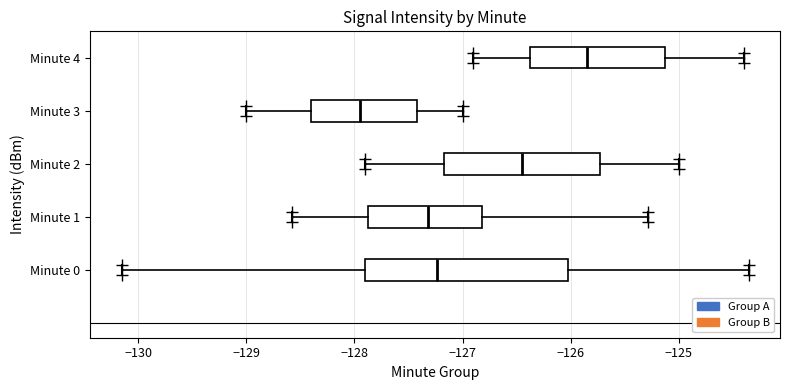

Reading bottom to top, transcribe this box plot: for each box, give where its median line is, the range the box spans, and where its two whiskers end, as read against the x-axis. The values are not printed on the chart, so give them approximately, as read against the axis.

Minute 0: median -127.2, box -127.9 to -126.0, whiskers -130.2 to -124.4
Minute 1: median -127.3, box -127.9 to -126.8, whiskers -128.6 to -125.3
Minute 2: median -126.4, box -127.2 to -125.7, whiskers -127.9 to -125.0
Minute 3: median -127.9, box -128.4 to -127.4, whiskers -129.0 to -127.0
Minute 4: median -125.8, box -126.4 to -125.1, whiskers -126.9 to -124.4